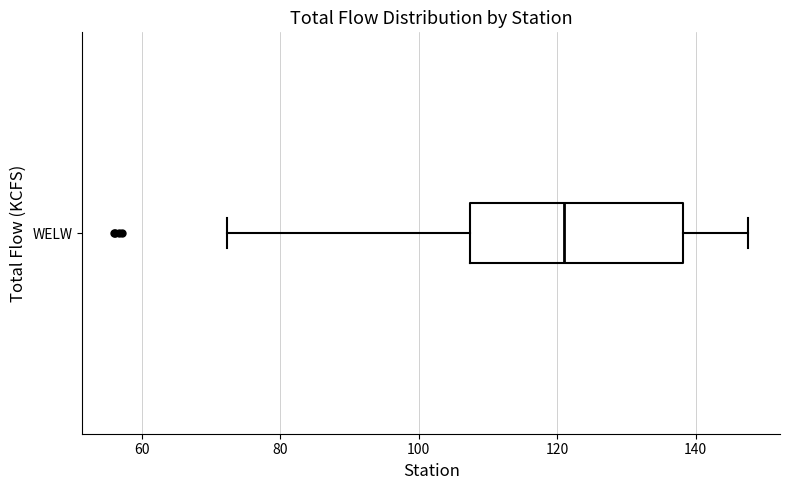

Where does the right whisker of the box for WELW end on the x-axis? The values are not printed on the chart, so give them approximately, as read against the axis.

148